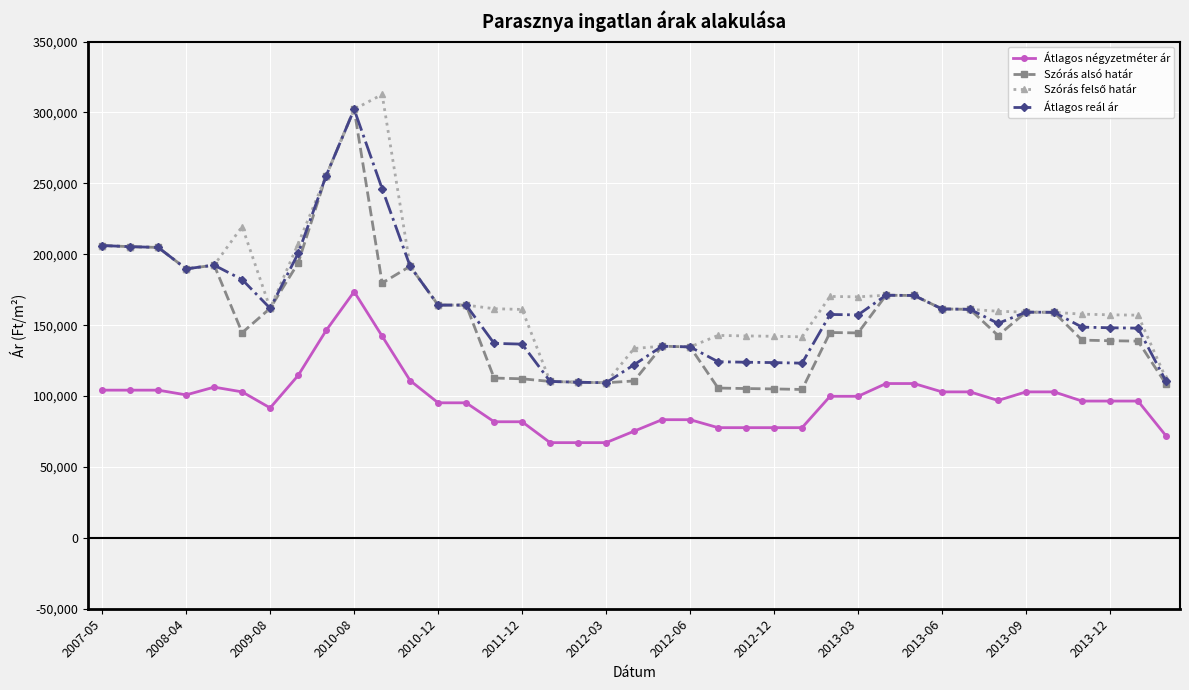

True or false: Átlagos négyzetméter ár and Szórás alsó határ cross at least once.

False